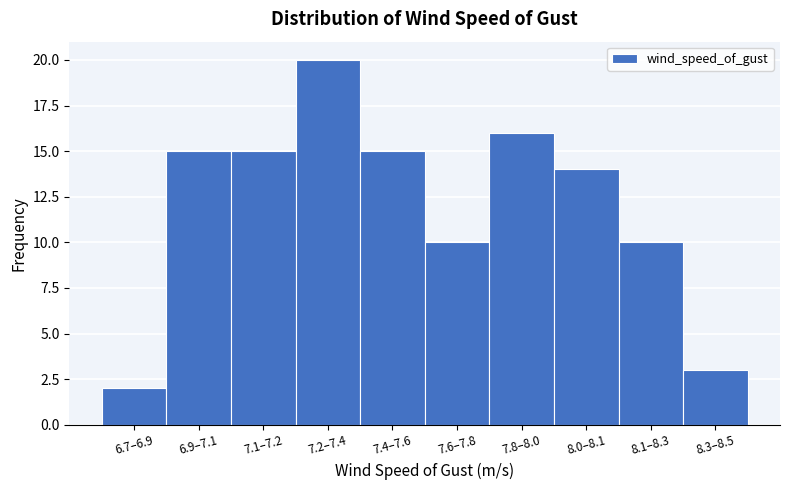

Reading right to left, transcribe all the data shown in this chart.

3	10	14	16	10	15	20	15	15	2